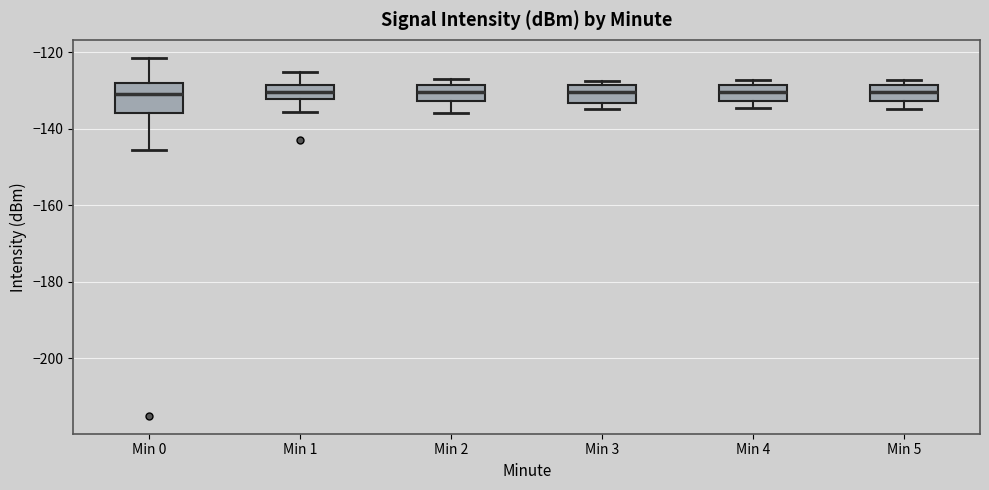

Reading left to right, read every box against the y-axis: the position of its median line, the range the box covers, and the ends of its whiskers. The values are not printed on the chart, so give them approximately, as read against the axis.

Min 0: median -130, box -136 to -128, whiskers -146 to -122
Min 1: median -130, box -132 to -128, whiskers -136 to -126
Min 2: median -130, box -132 to -128, whiskers -136 to -128 (just above the box's upper edge)
Min 3: median -130, box -134 to -128, whiskers -134 (just below the box's lower edge) to -128 (just above the box's upper edge)
Min 4: median -130, box -132 to -128, whiskers -134 to -128 (just above the box's upper edge)
Min 5: median -130, box -132 to -128, whiskers -134 to -128 (just above the box's upper edge)